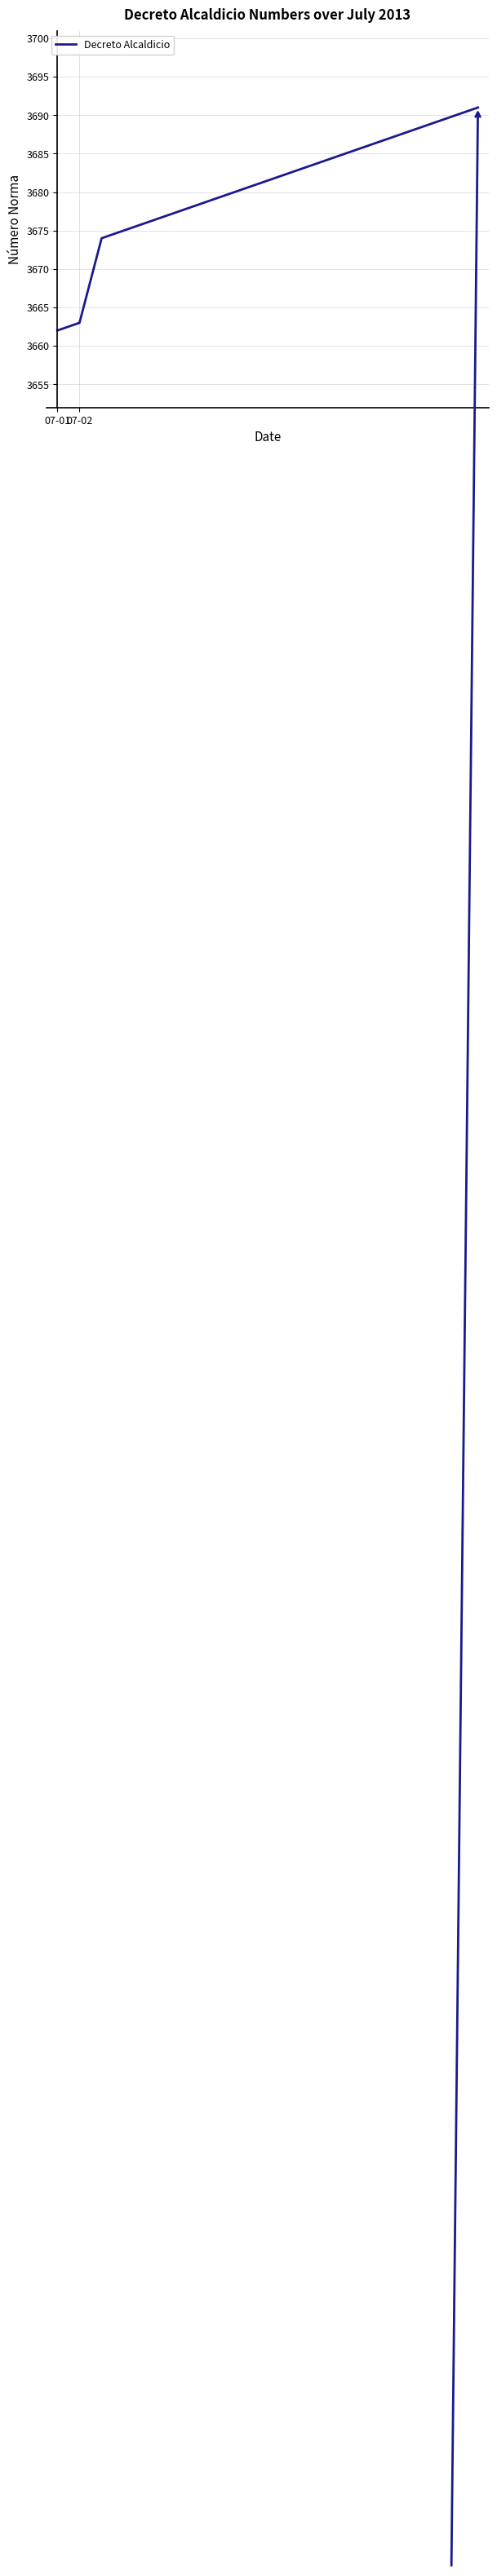

What is the greatest value displayed?

3691